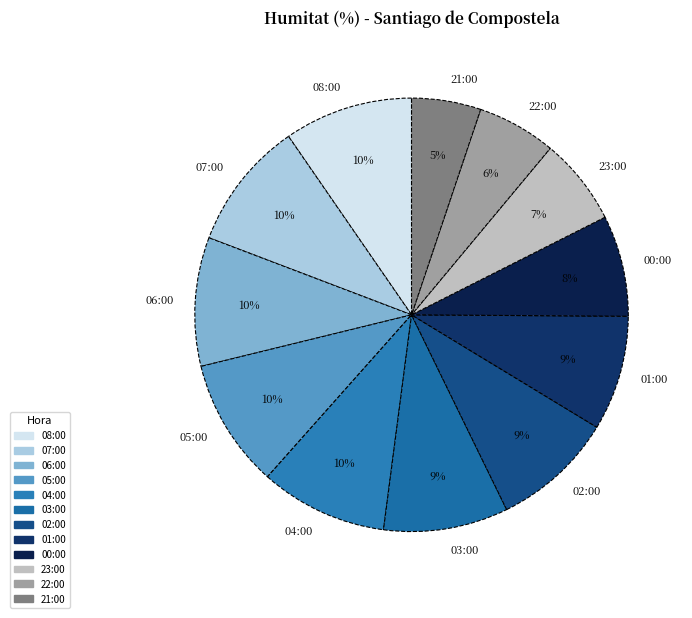

How many slices are in this pie chart?

12